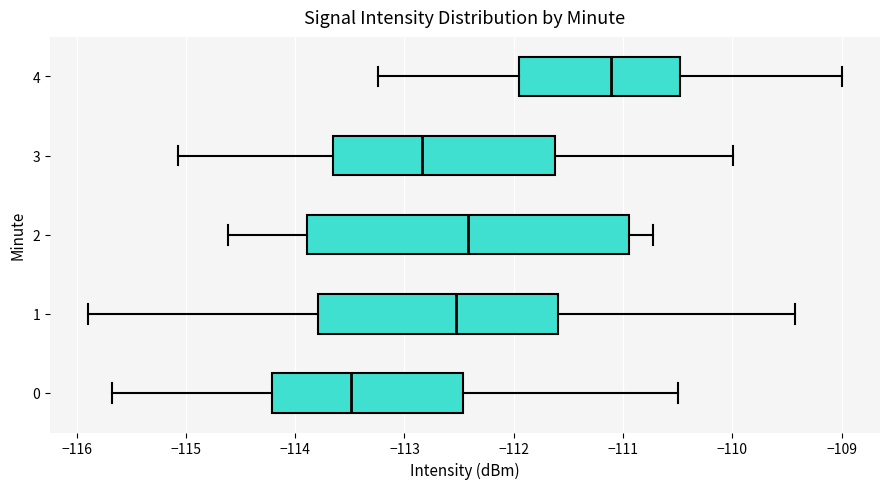

Reading bottom to top, transcribe this box plot: for each box, give where its median line is, the range the box spans, and where its two whiskers end, as read against the x-axis. The values are not printed on the chart, so give them approximately, as read against the axis.

0: median -113.5, box -114.2 to -112.5, whiskers -115.7 to -110.5
1: median -112.5, box -113.8 to -111.6, whiskers -115.9 to -109.4
2: median -112.4, box -113.9 to -110.9, whiskers -114.6 to -110.7
3: median -112.8, box -113.7 to -111.6, whiskers -115.1 to -110.0
4: median -111.1, box -112.0 to -110.5, whiskers -113.2 to -109.0